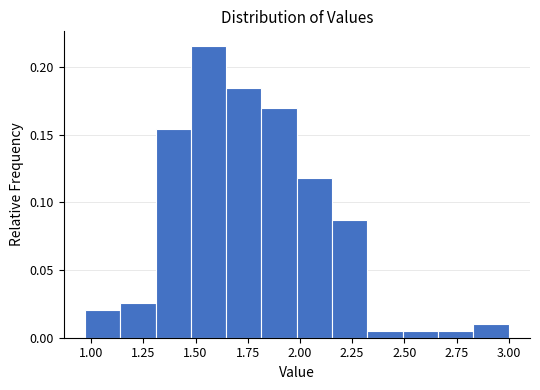

Read against the x-axis, roughly where is the centre of the tallest bar?

1.55